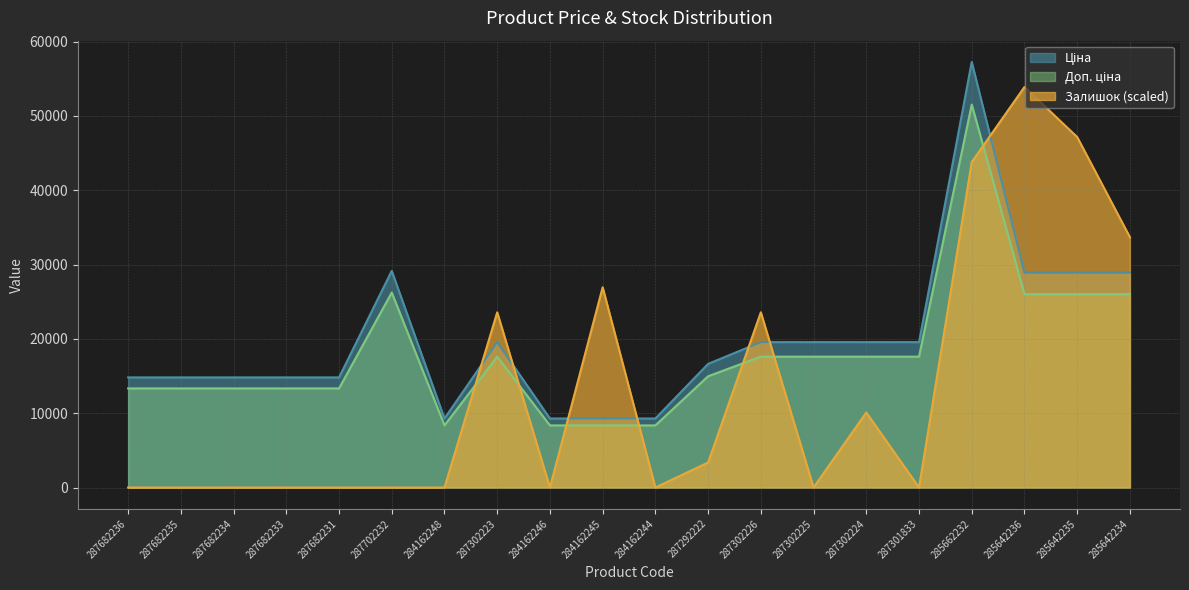

What is the difference between the highest and lowest values at 287682234?

14817.6